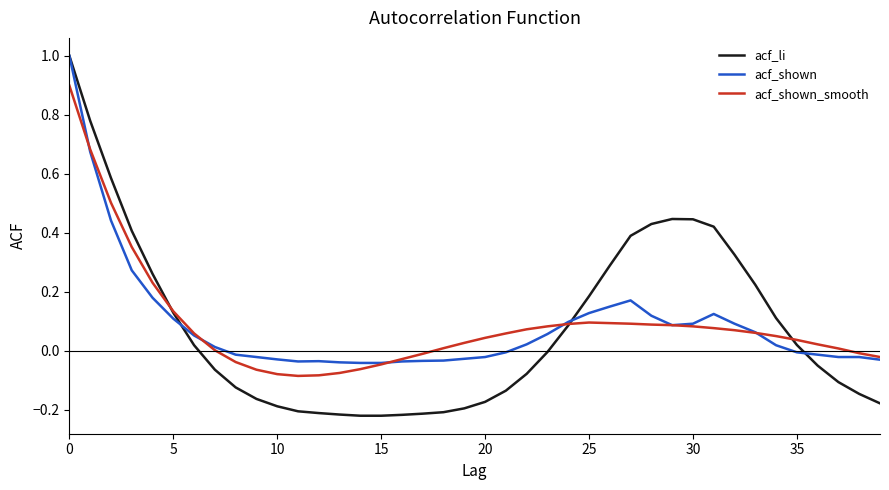

What is the maximum value for acf_li?

1.0